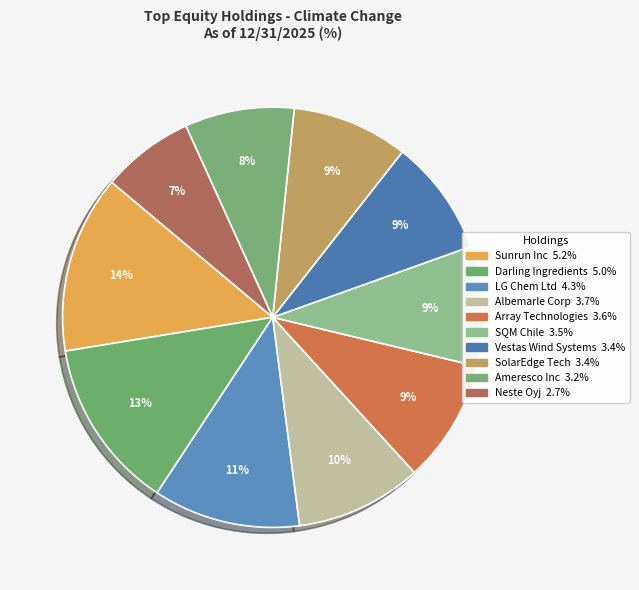

Which slice is the smallest?

Neste Oyj